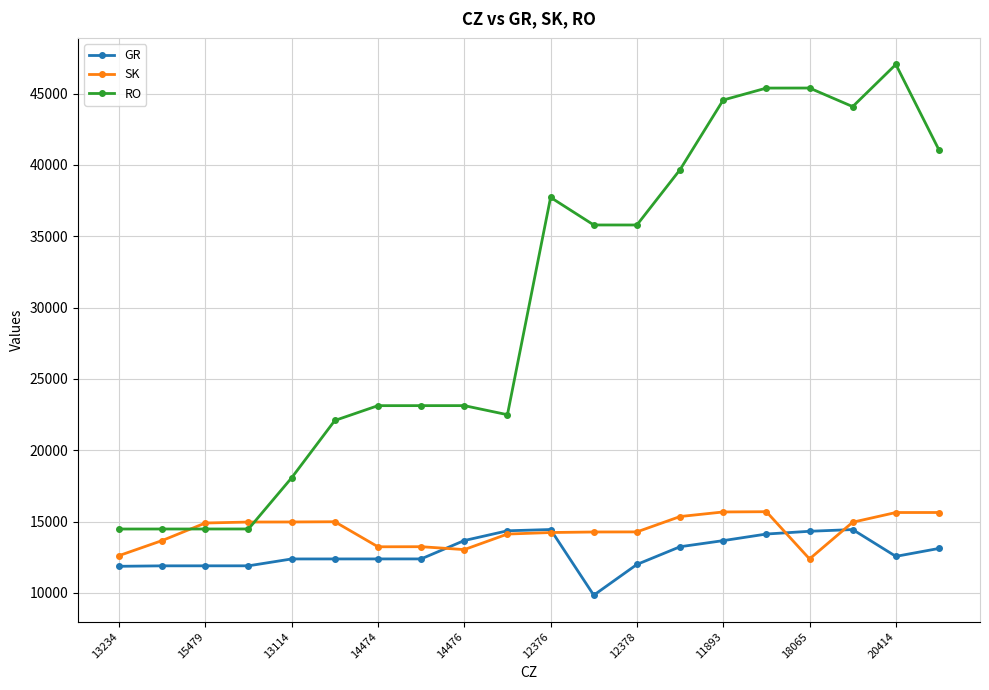

True or false: RO and GR intersect in this chart.

False